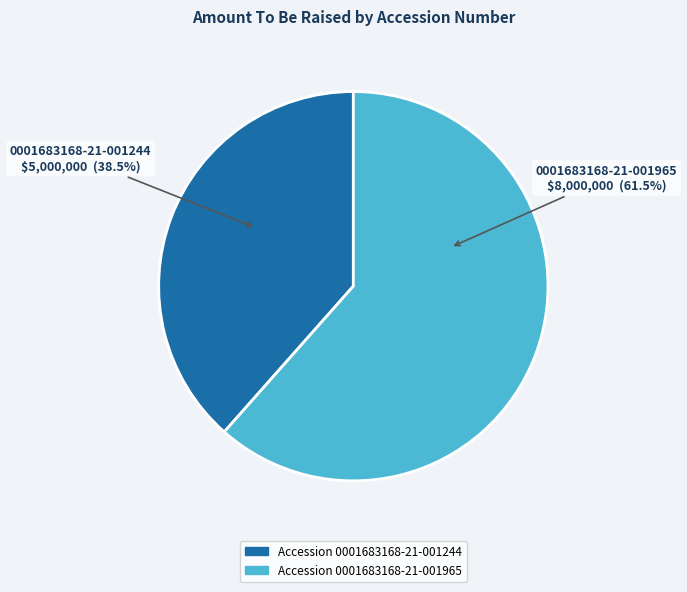

Does any single category account for the majority?

Yes